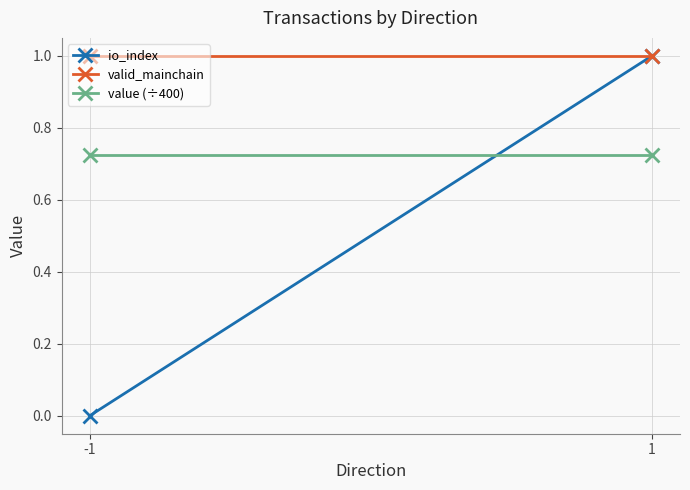

What is the value of the value (÷400) point at the 2nd from the left?

0.7